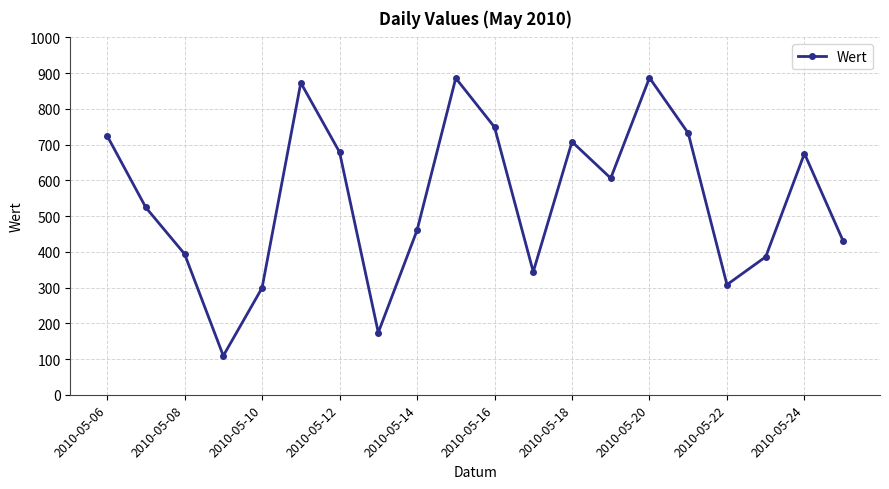

Does the chart display data point markers on the line(s)?

Yes